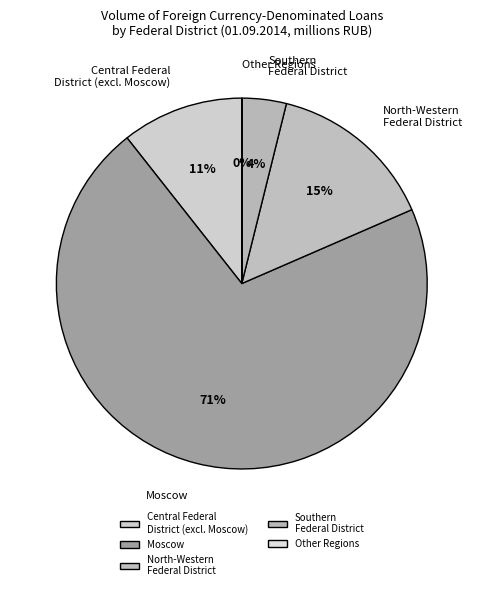

Which slice is the largest?

Moscow